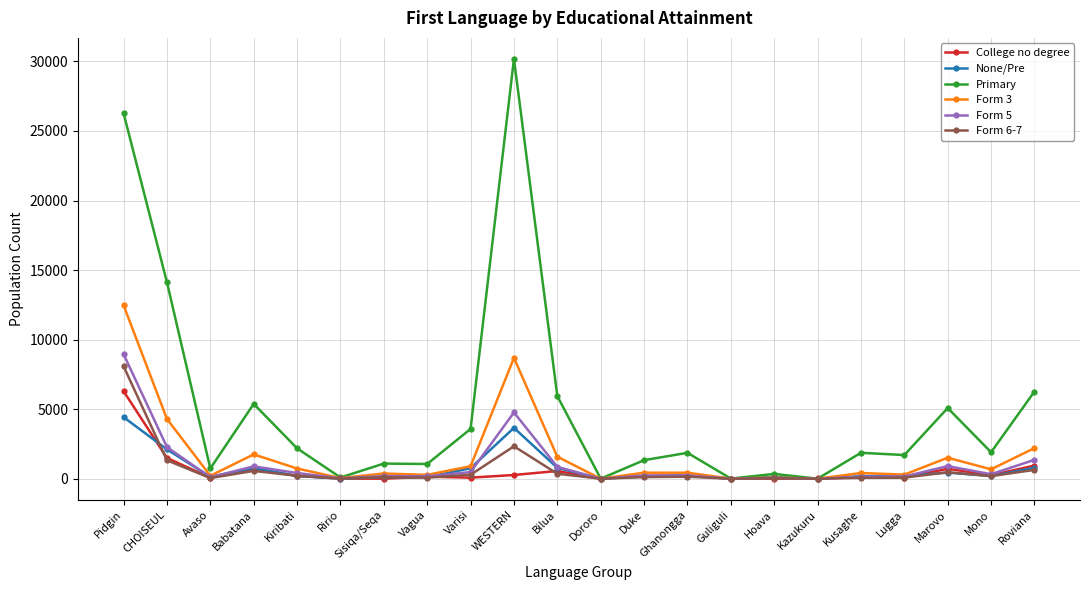

In Form 3, how many points are higher than both neighbors (excluding endpoints)?

7